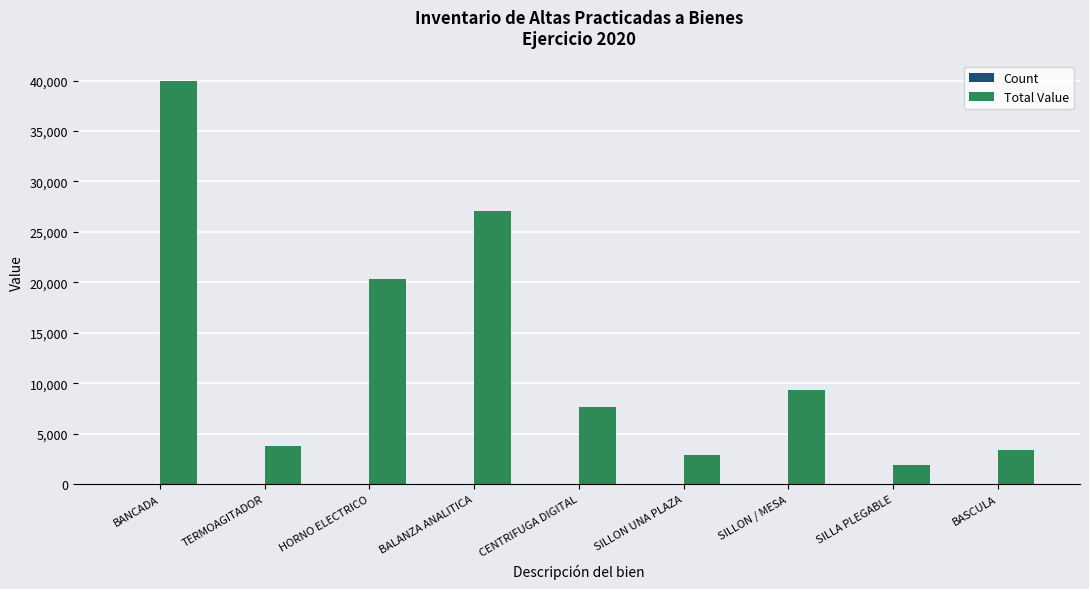

Which series changed the most between BANCADA and SILLON / MESA?

Total Value